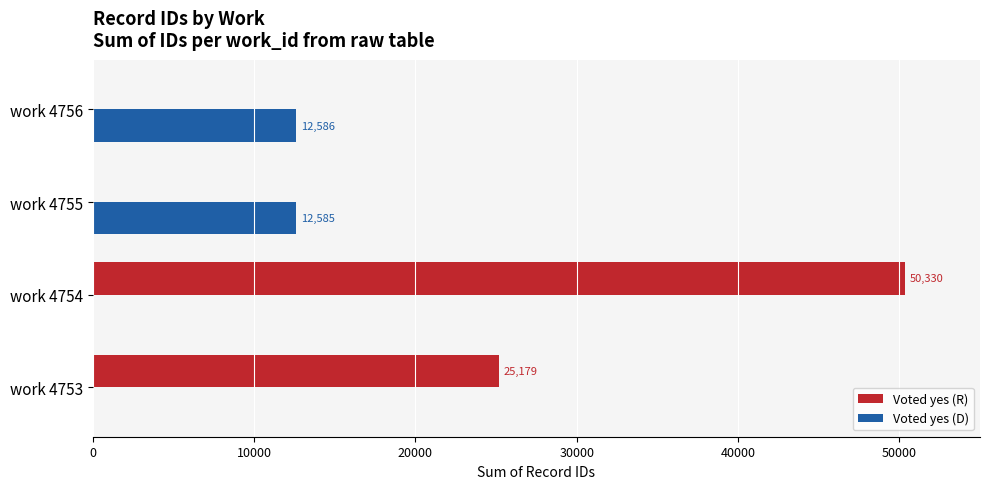

What is the total value across all series at work 4756?

12586